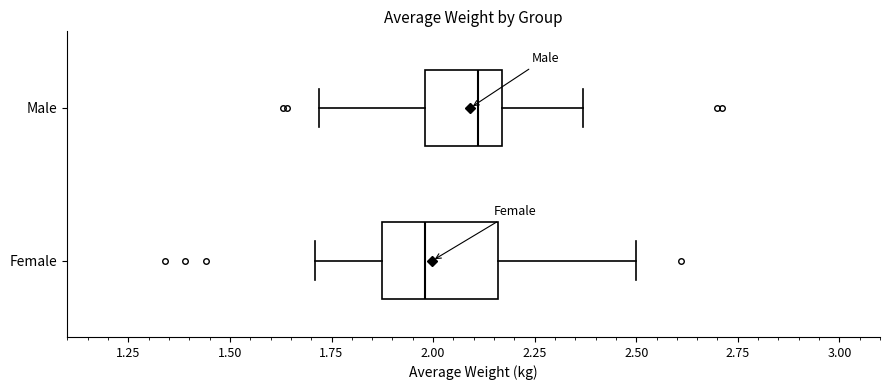

Reading bottom to top, transcribe this box plot: for each box, give where its median line is, the range the box spans, and where its two whiskers end, as read against the x-axis. The values are not printed on the chart, so give them approximately, as read against the axis.

Female: median 2.00, box 1.90 to 2.15, whiskers 1.70 to 2.50
Male: median 2.10, box 2.00 to 2.15, whiskers 1.70 to 2.35